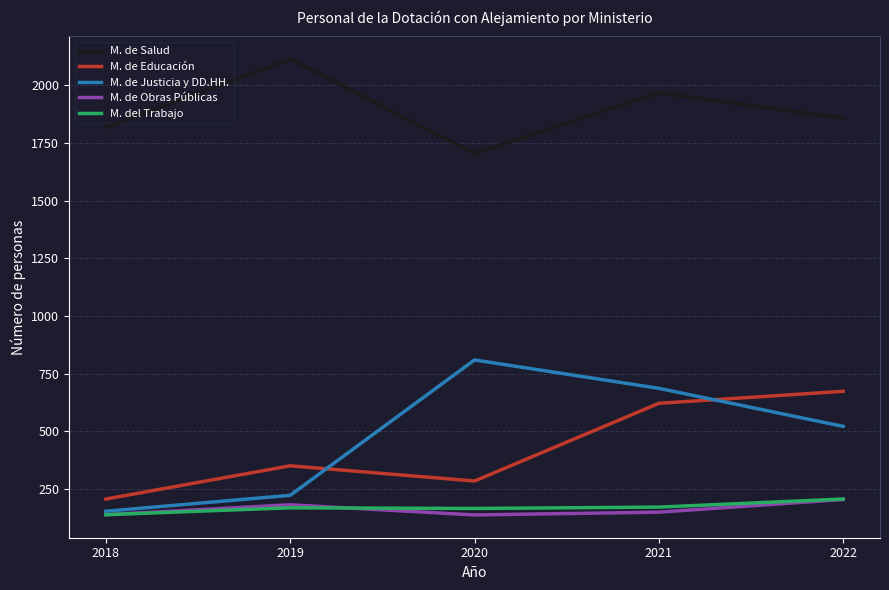

What is the spread (max minus min) of values at 2018?

1680